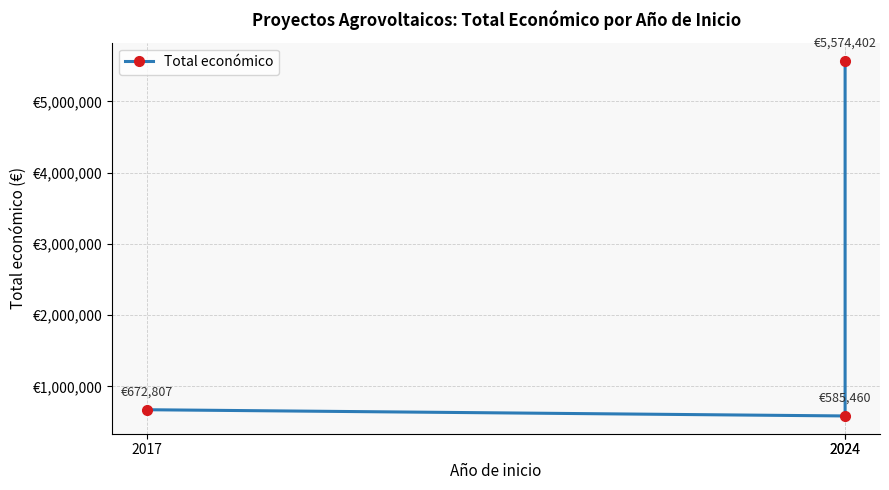

Where is the data nearest to the value 3079931?

2017